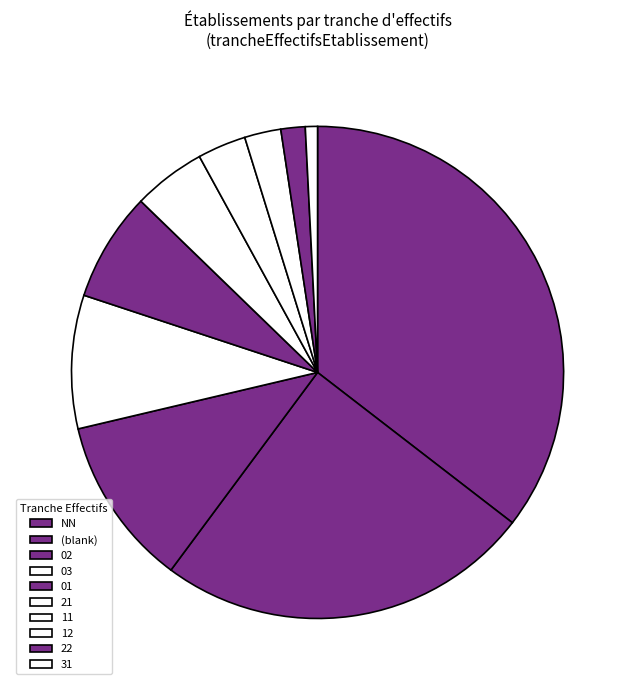

Count the number of slices in the pie.

10